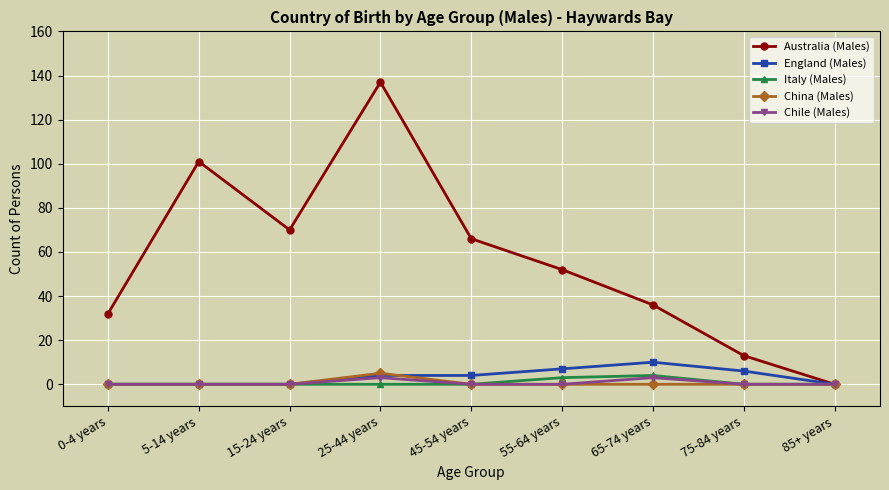

What are all the series names shown in the legend?

Australia (Males), England (Males), Italy (Males), China (Males), Chile (Males)